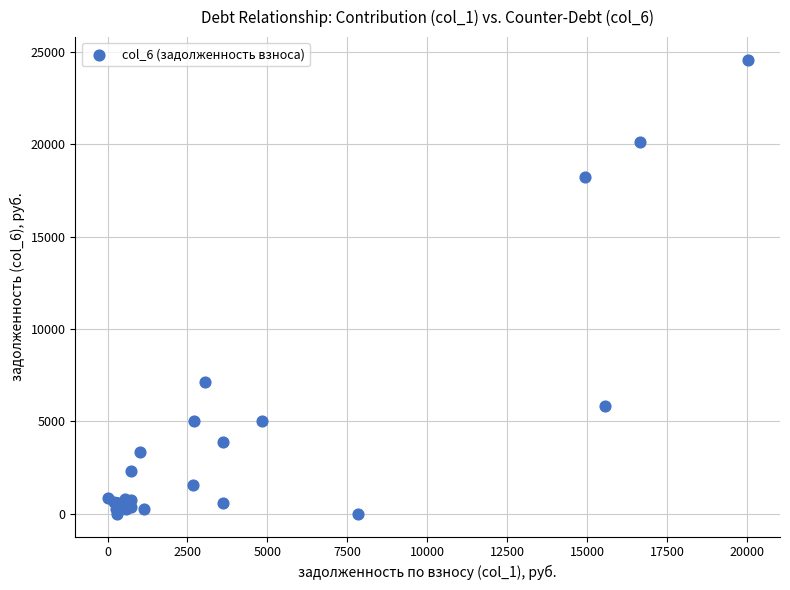

What Y value in the scatter plot is closest to 12289?

7110.8